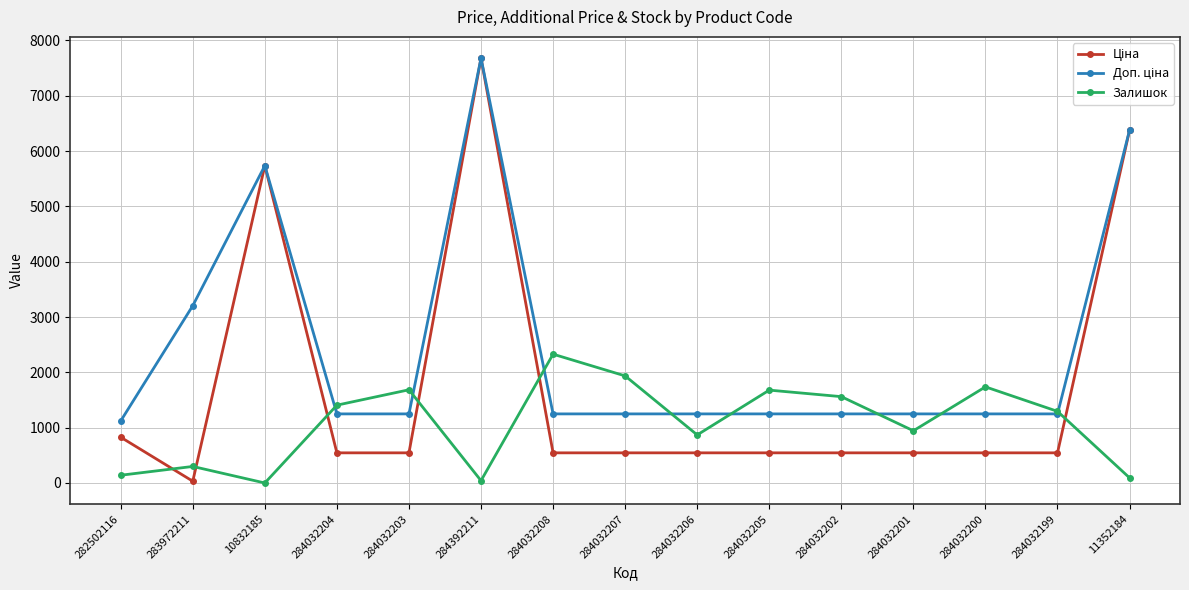

At which category is the sum across all series the highest?

284392211